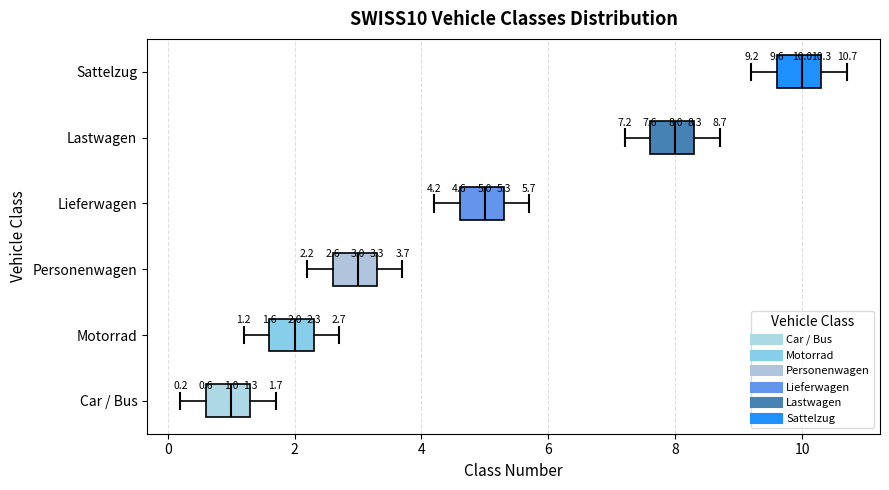

Which box's median line is the furthest to the left?

Car / Bus